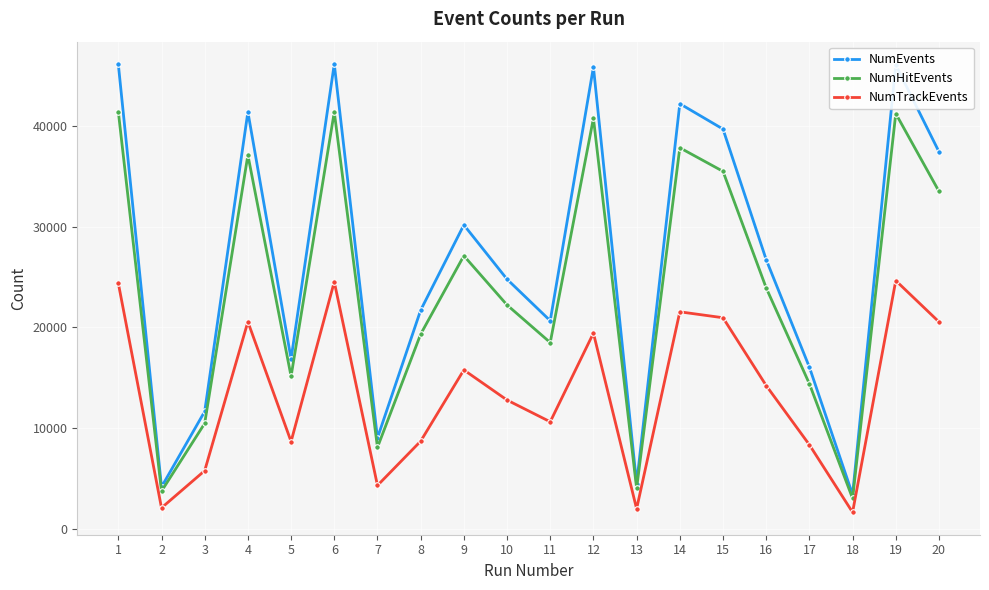

What is the minimum value for NumHitEvents?

3066